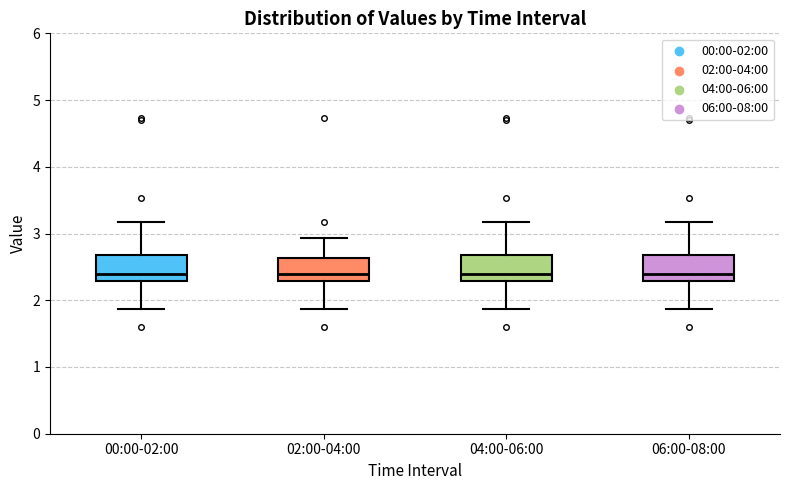

Where is the lower edge of the box for 02:00-04:00 on the y-axis? The values are not printed on the chart, so give them approximately, as read against the axis.

2.3